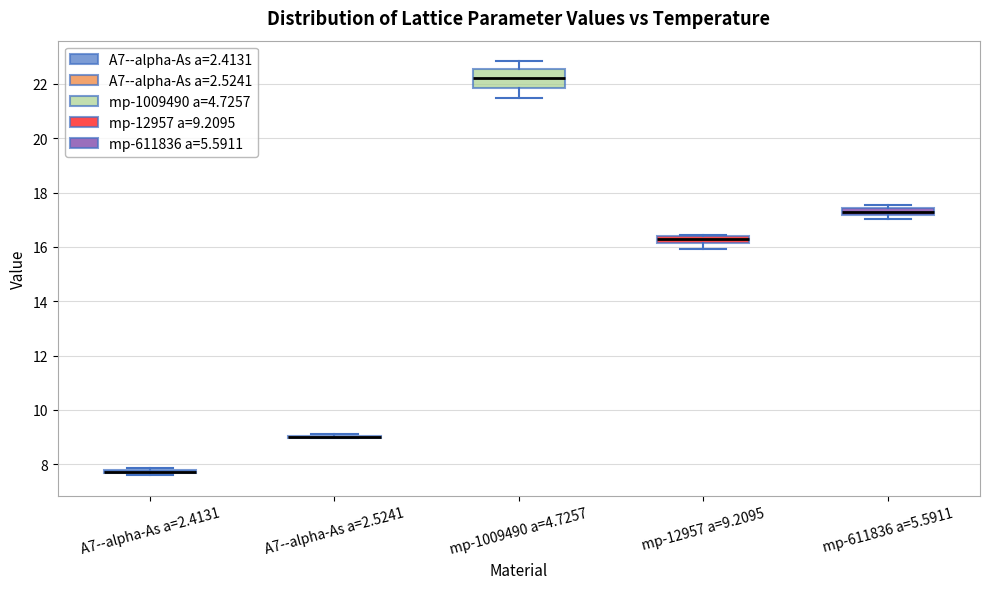

Which box is the tallest, from its lower edge to its upper edge?

mp-1009490 a=4.7257